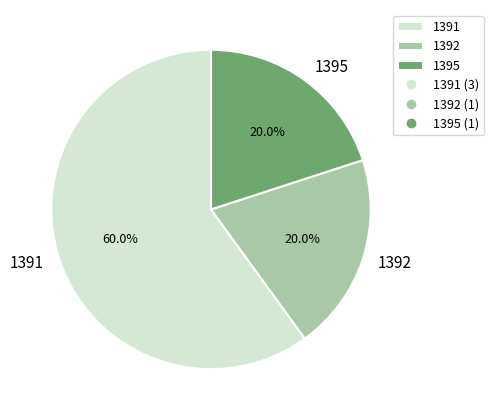

What percentage is the 1391 slice, to the nearest percent?

60%